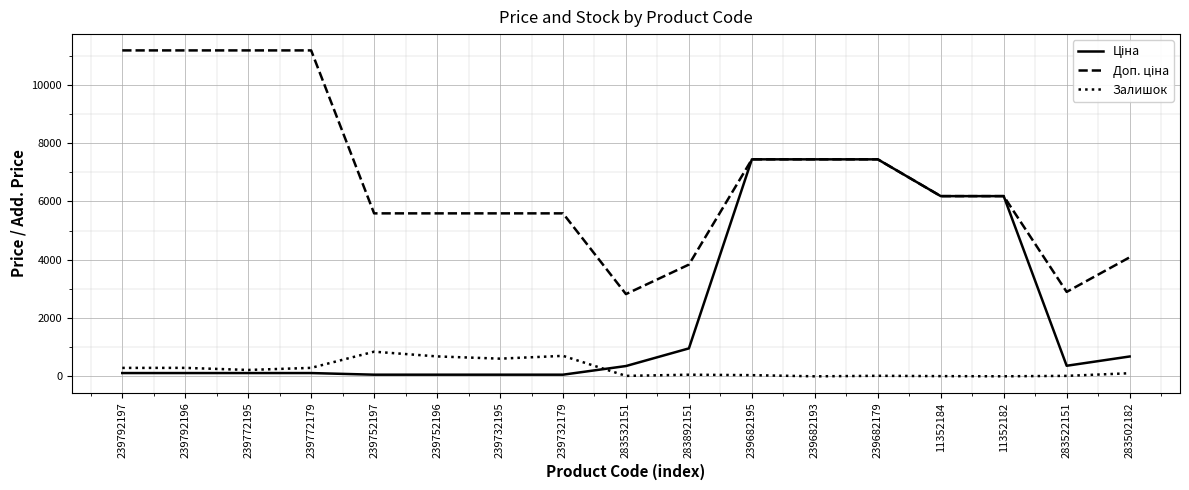

The value of Залишок at 239682193 is 0.0. True or false?

True